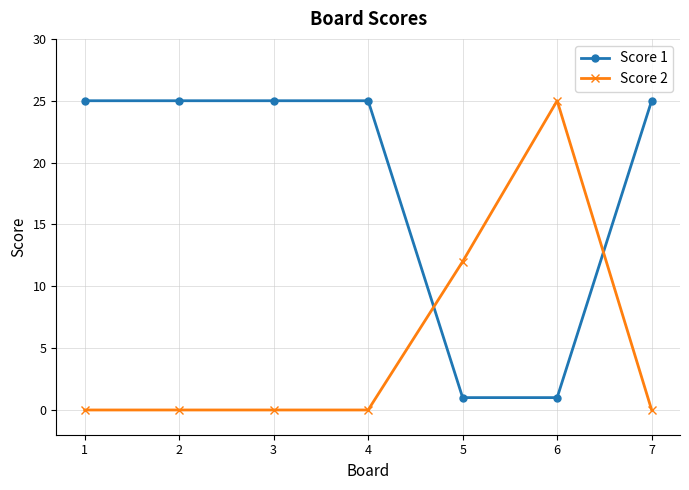

Is the value of Score 2 at 2 greater than the value of Score 1 at 1?

No